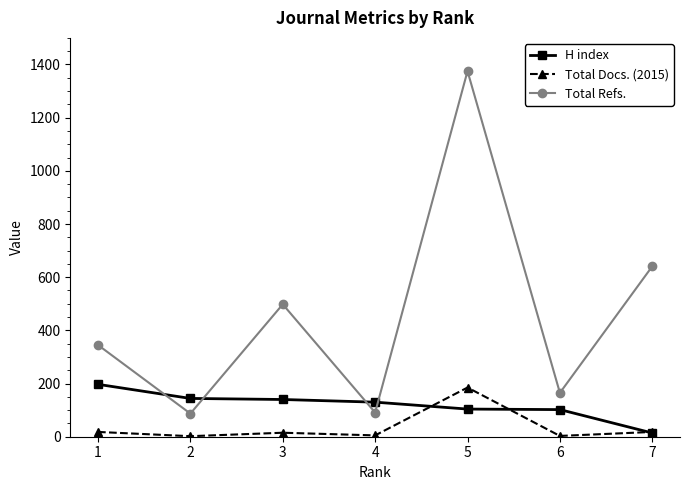

List the series in order of their overall mean, lowest first.

Total Docs. (2015), H index, Total Refs.